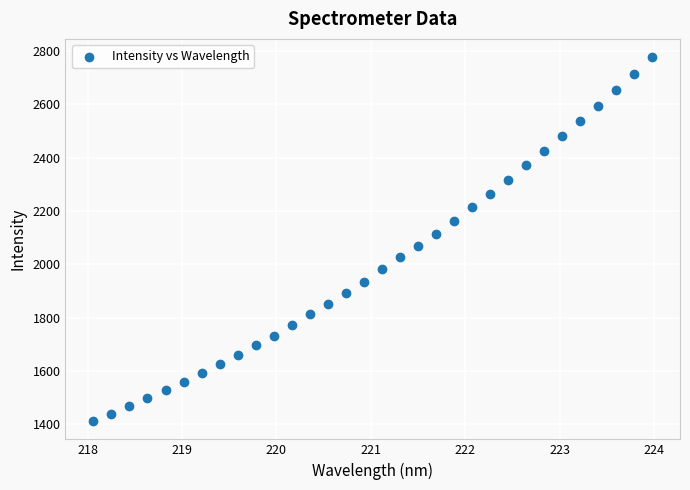

What is the range of Y values (max minus min)?

1364.9